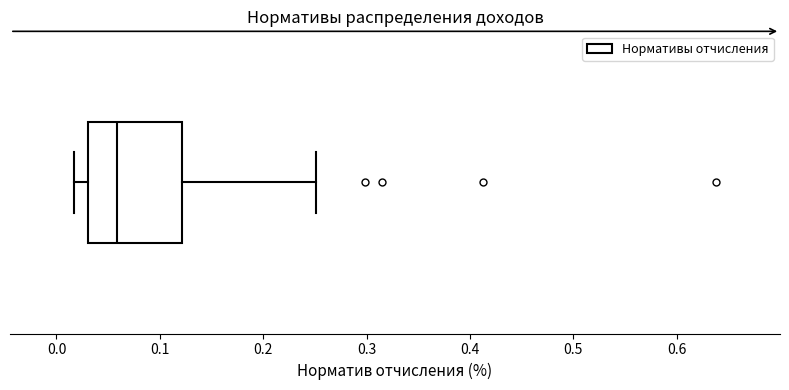

Where does the right whisker of the box end on the x-axis? The values are not printed on the chart, so give them approximately, as read against the axis.

0.25